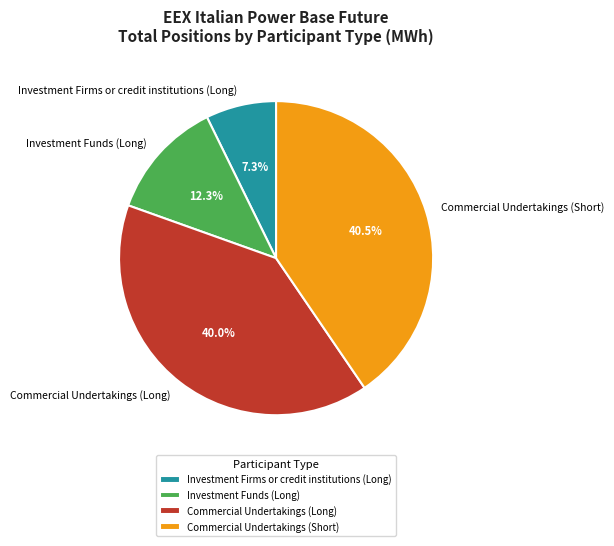

To the nearest percent, what is the difference between the largest and smallest slice percentages?

33%